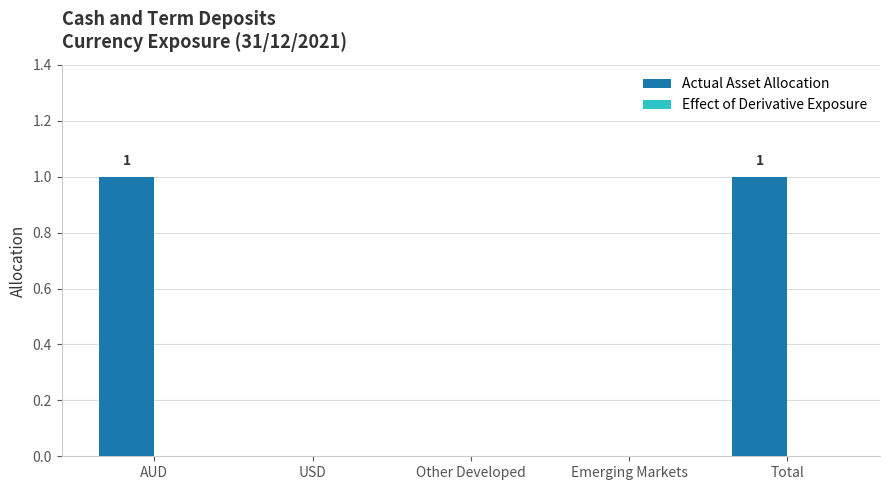

The chart shows a value of 0 at USD. True or false?

True